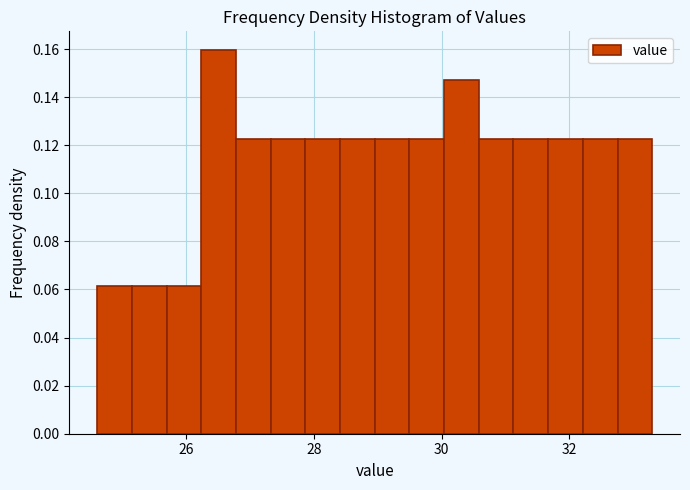

Around what value on the x-axis is the tallest bar? Give the approximate position of its centre, as read against the axis.

26.6